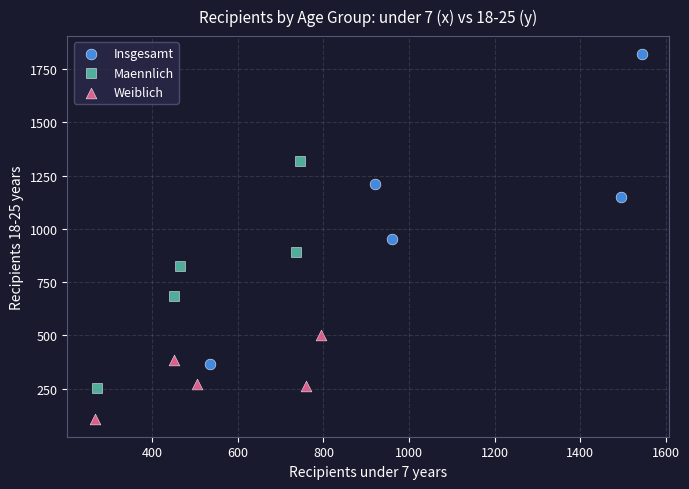

Which series has the largest Y range (max minus min)?

Insgesamt